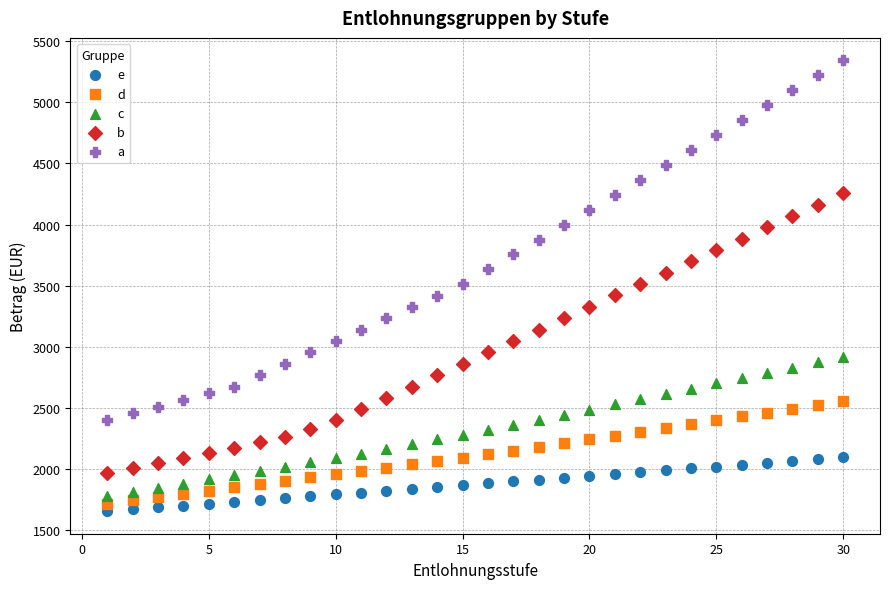

What are all the series names shown in the legend?

e, d, c, b, a